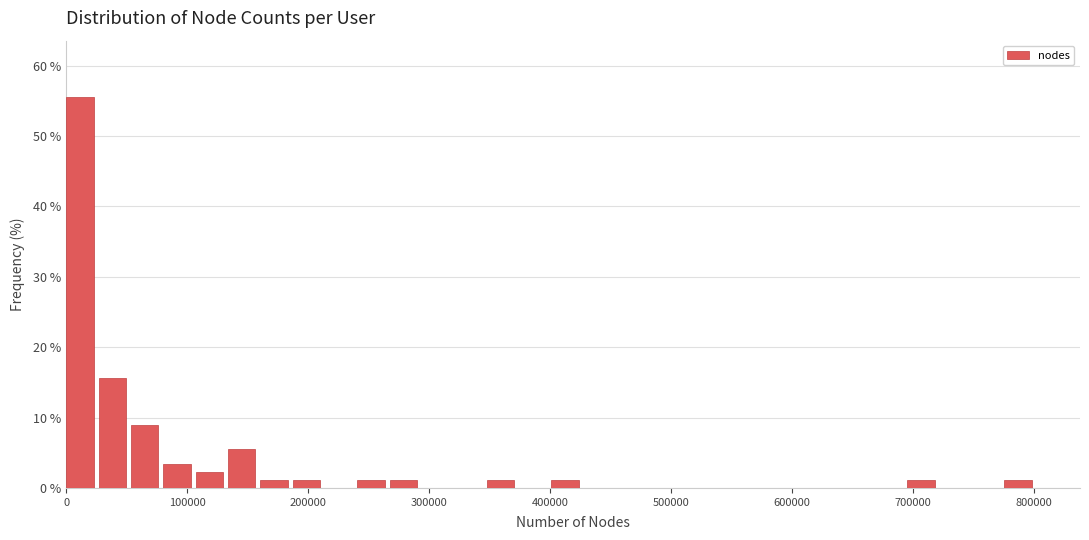

Read against the x-axis, roughly where is the centre of the tallest bar?

10000